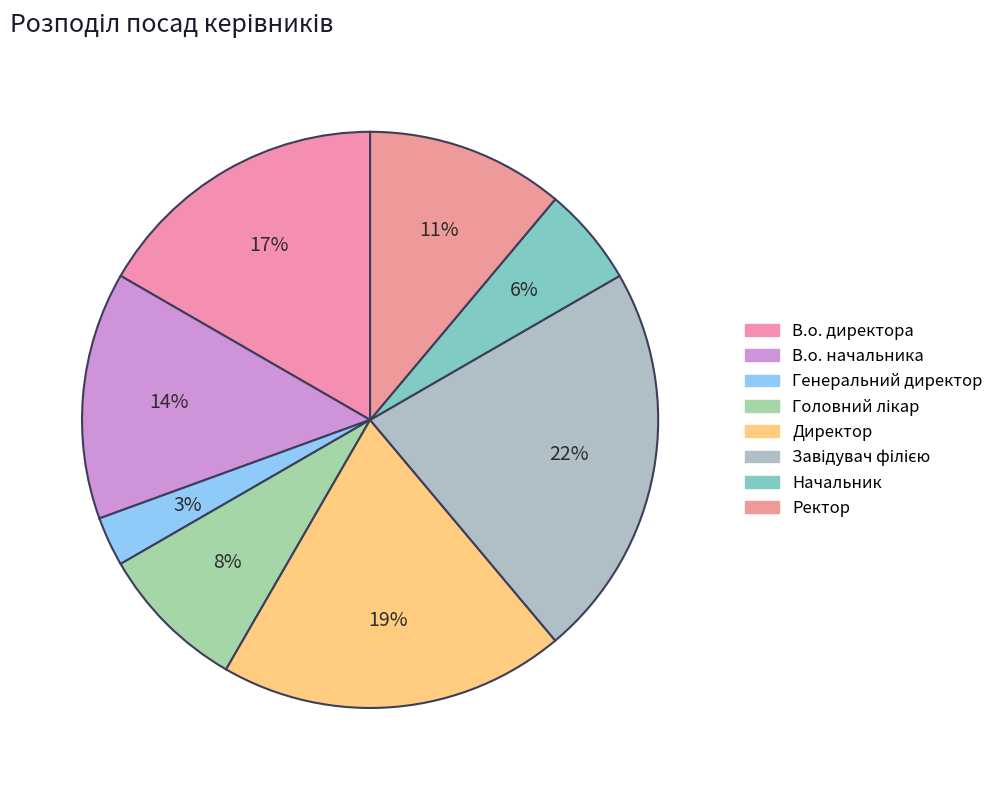

How many segments does this pie chart have?

8